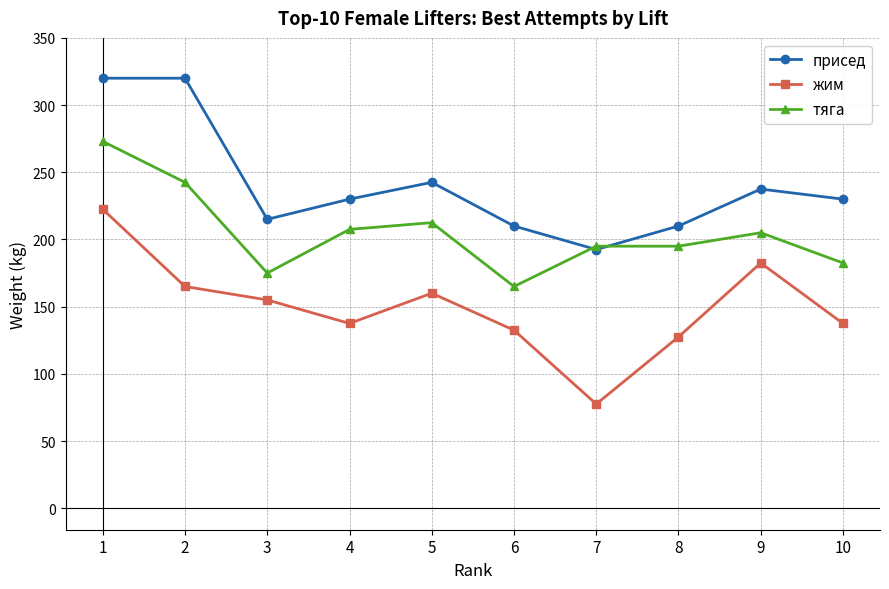

Between which two adjacent categories do присед and тяга first intersect?

6 and 7